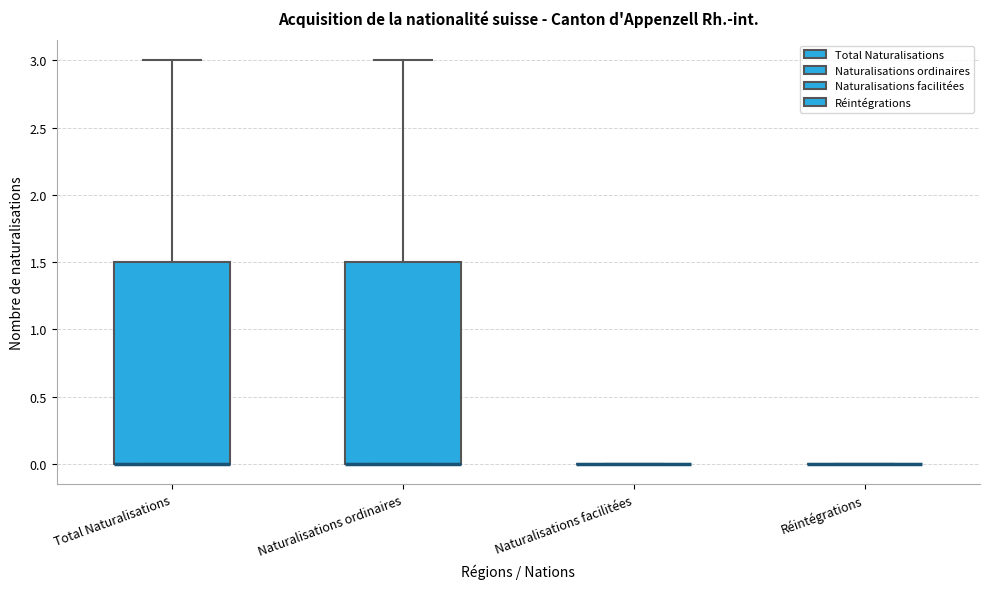

Reading left to right, read every box against the y-axis: the position of its median line, the range the box covers, and the ends of its whiskers. The values are not printed on the chart, so give them approximately, as read against the axis.

Total Naturalisations: median 0.0 (drawn on the box's lower edge), box 0.0 to 1.5, whiskers 0.0 to 3.0
Naturalisations ordinaires: median 0.0 (drawn on the box's lower edge), box 0.0 to 1.5, whiskers 0.0 to 3.0
Naturalisations facilitées: box collapsed to a line at 0.0, whiskers 0.0 to 0.0
Réintégrations: box collapsed to a line at 0.0, whiskers 0.0 to 0.0